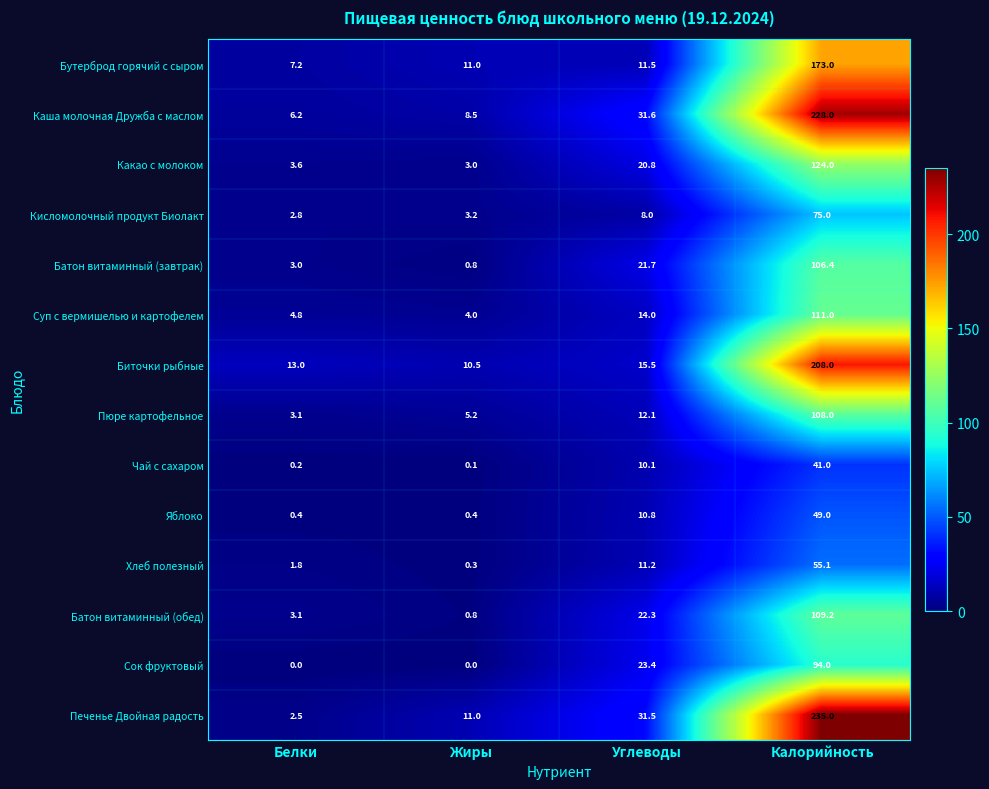

The Каша молочная Дружба с маслом series shows 1.7 at Белки. True or false?

False